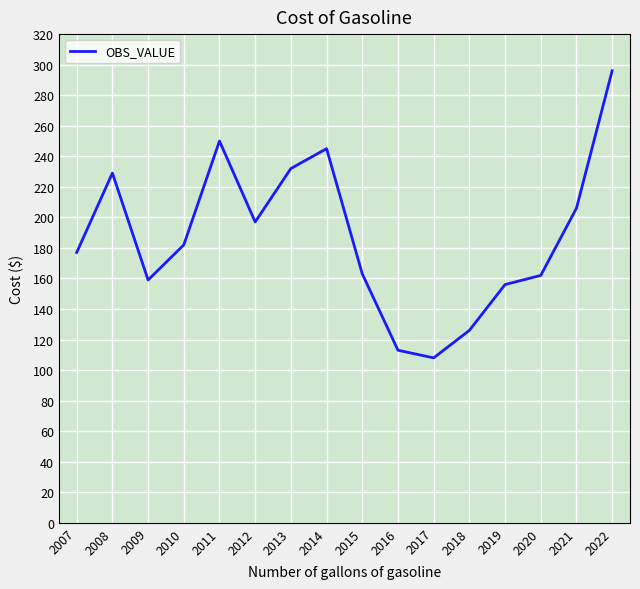

What is the minimum value shown in the chart?

108